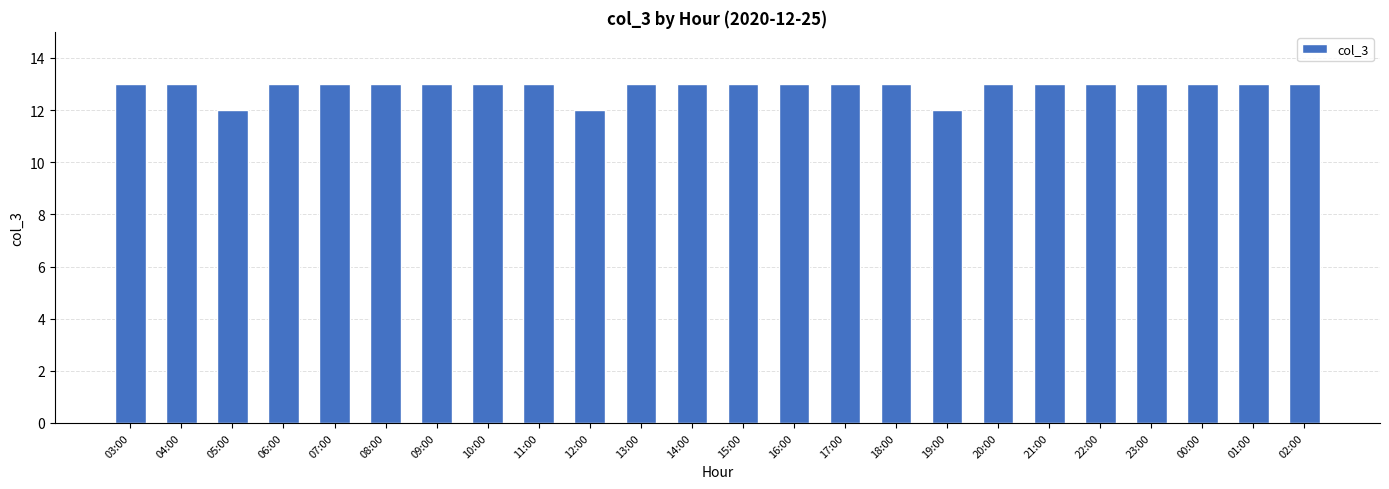

What is the ratio of the value at 07:00 to the value at 14:00?

1.0